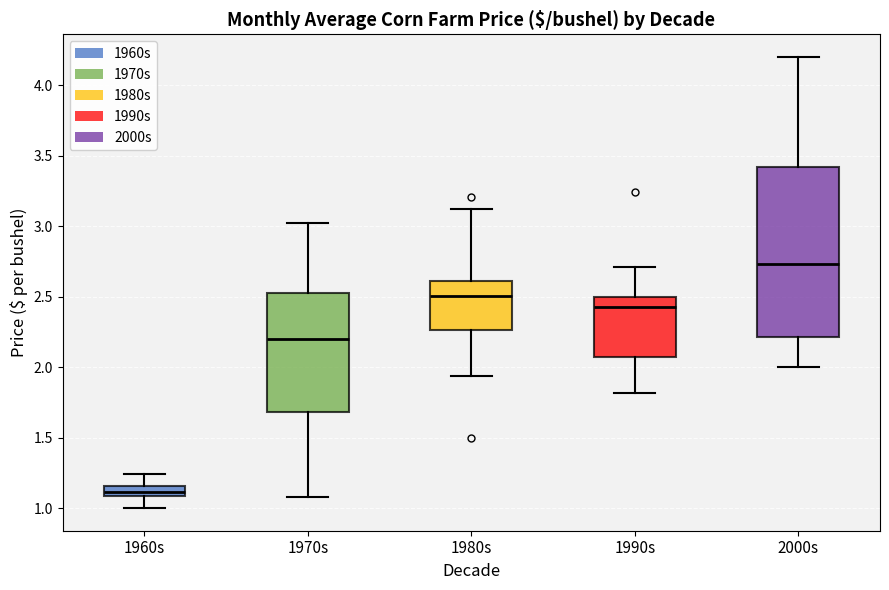

Where is the upper edge of the box for 1970s on the y-axis? The values are not printed on the chart, so give them approximately, as read against the axis.

2.55